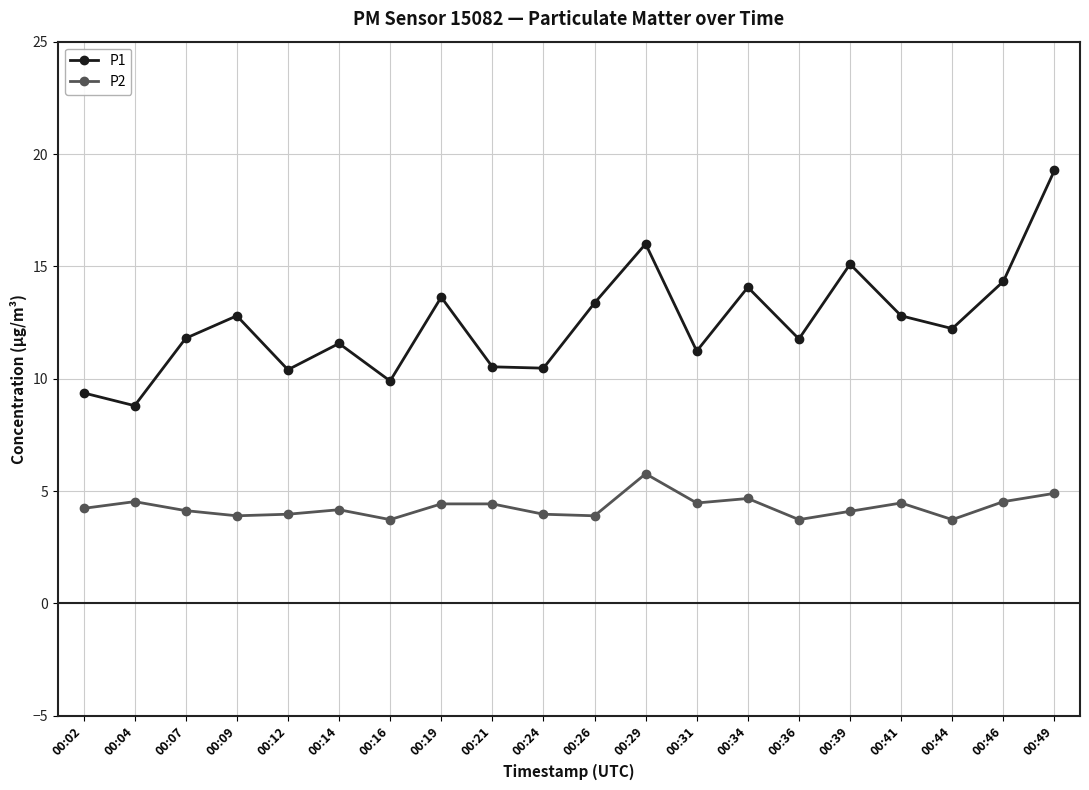

True or false: P1 and P2 intersect in this chart.

False